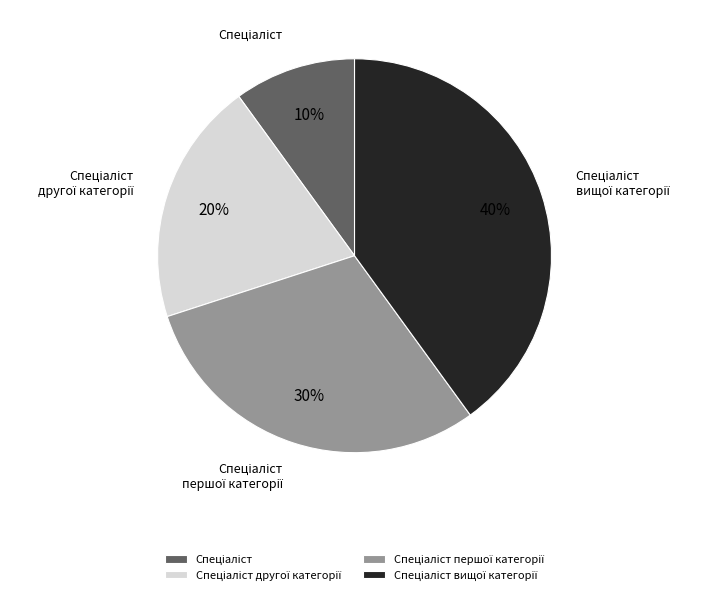

To the nearest percent, what is the difference between the largest and smallest slice percentages?

30%